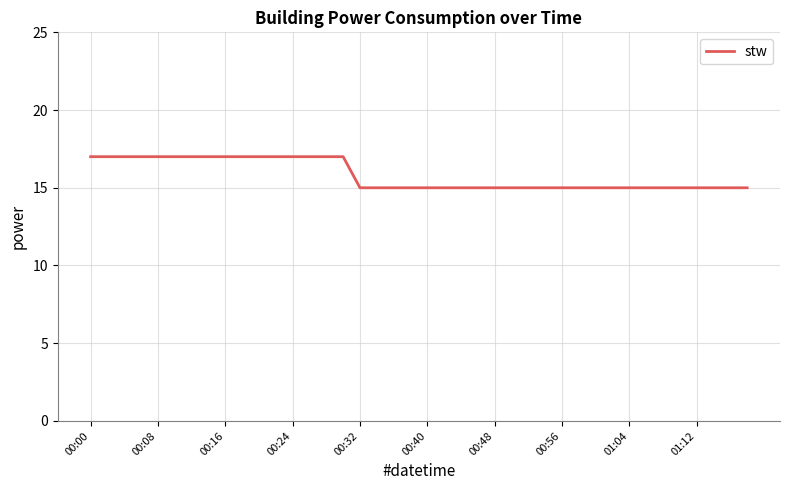

What is the smallest value displayed?

15